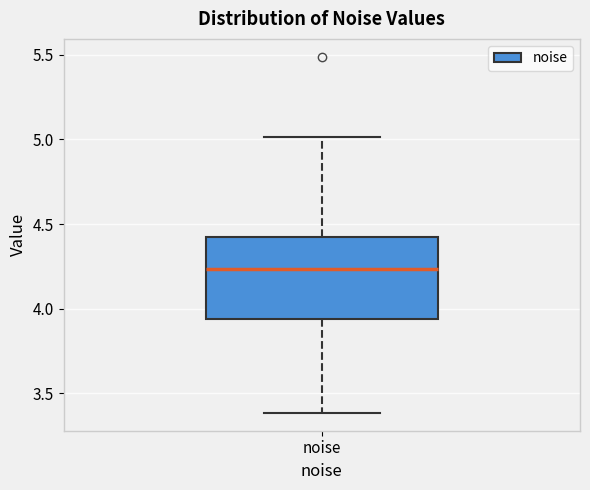

Where does the median line of the box for noise sit on the y-axis? The values are not printed on the chart, so give them approximately, as read against the axis.

4.25